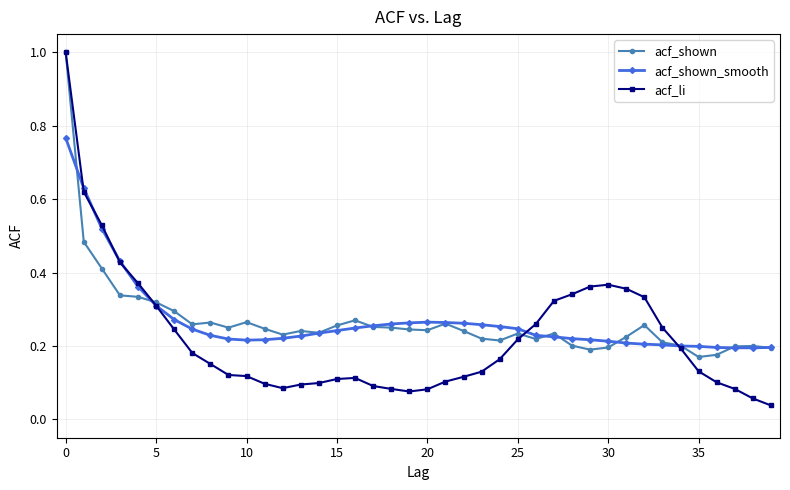

At how many categories does at least one series exceed 0?

40